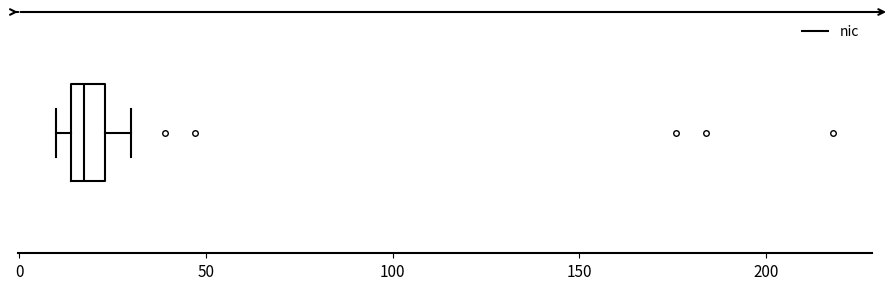

Read this box plot against the x-axis: the position of the median line, the range covered by the box, and the ends of both whiskers. The values are not printed on the chart, so give them approximately, as read against the axis.

median 20, box 15 to 25, whiskers 10 to 30